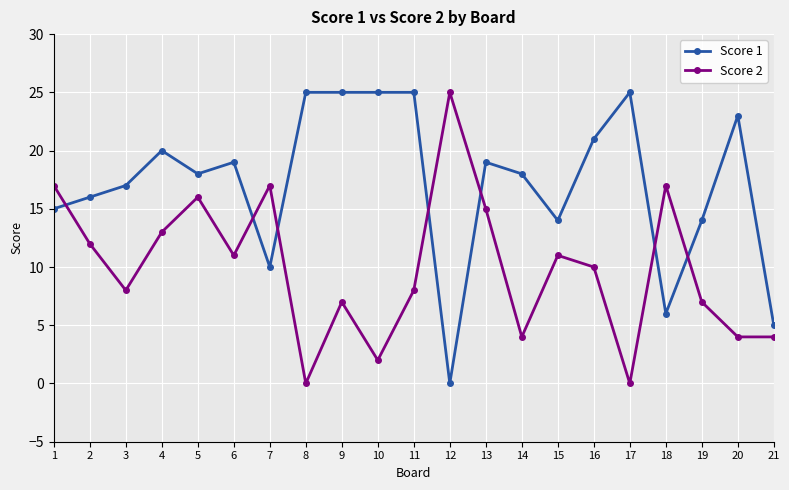

List the series in order of their overall mean, lowest first.

Score 2, Score 1